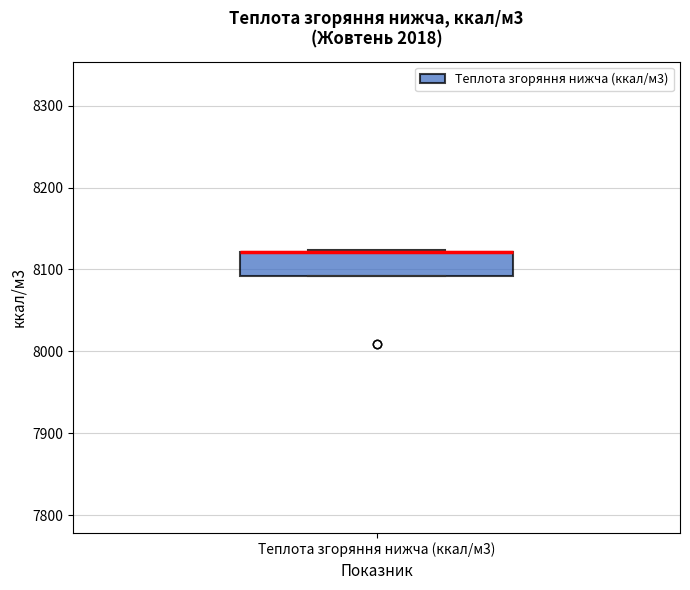

Read this box plot against the y-axis: the position of the median line, the range covered by the box, and the ends of both whiskers. The values are not printed on the chart, so give them approximately, as read against the axis.

median 8120 (drawn on the box's upper edge), box 8090 to 8120, whiskers 8090 to 8120